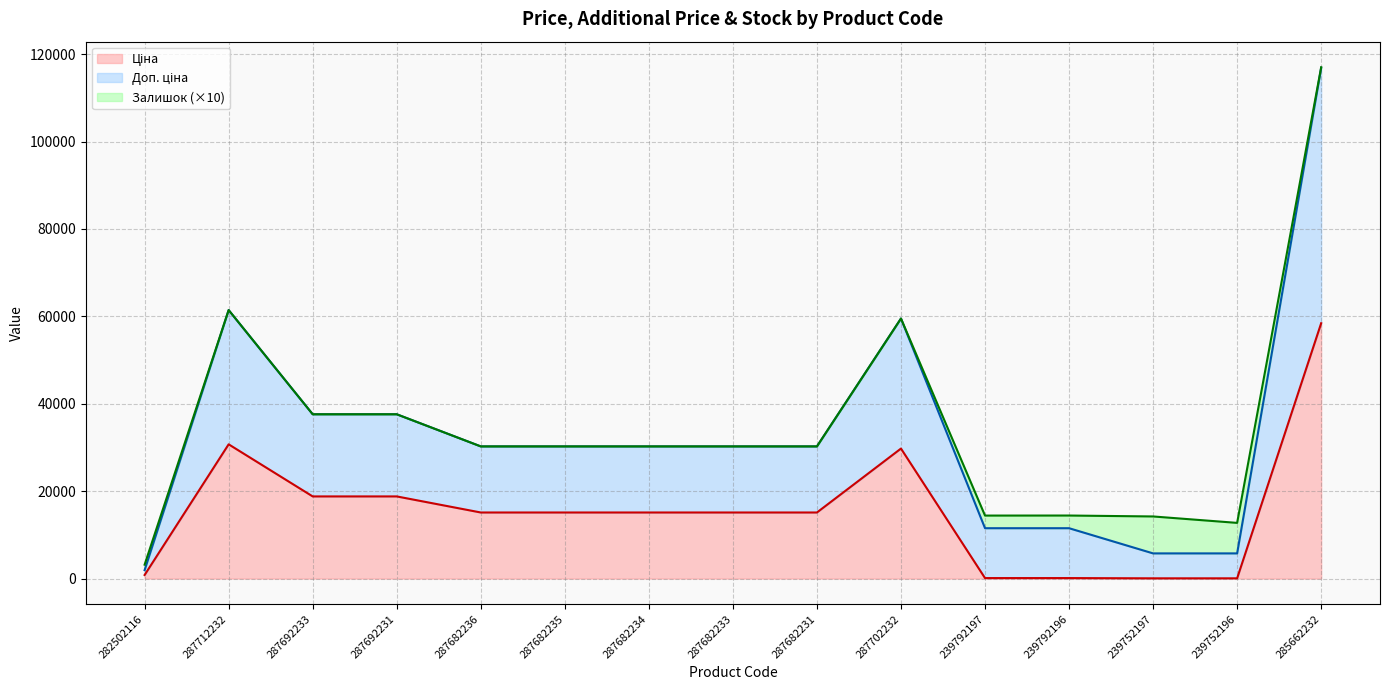

How many interior local valleys does the Доп. ціна series have?

2